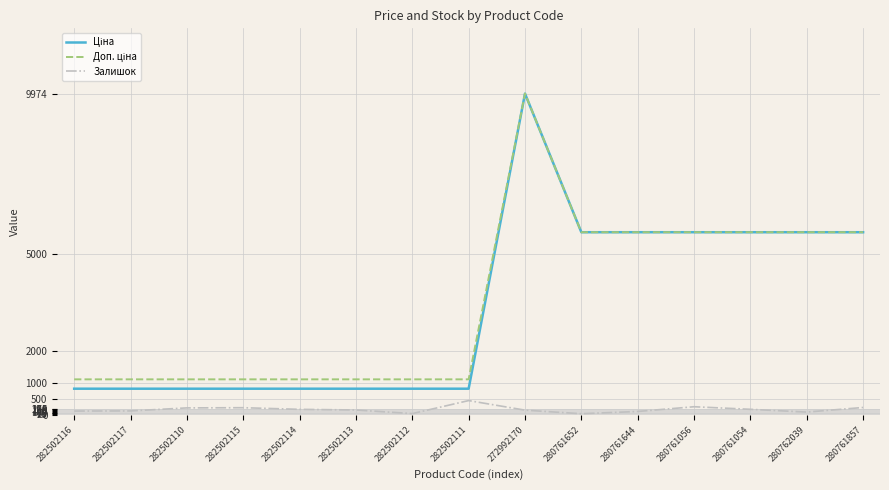

At which category is the sum across all series the highest?

272992170